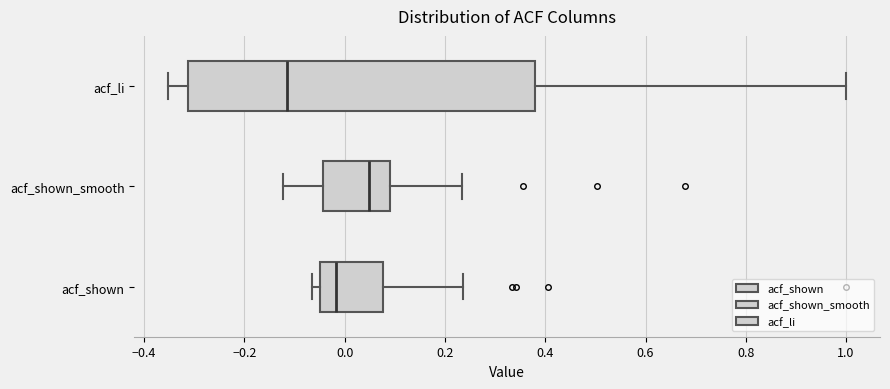

Which box's median line is the furthest to the left?

acf_li